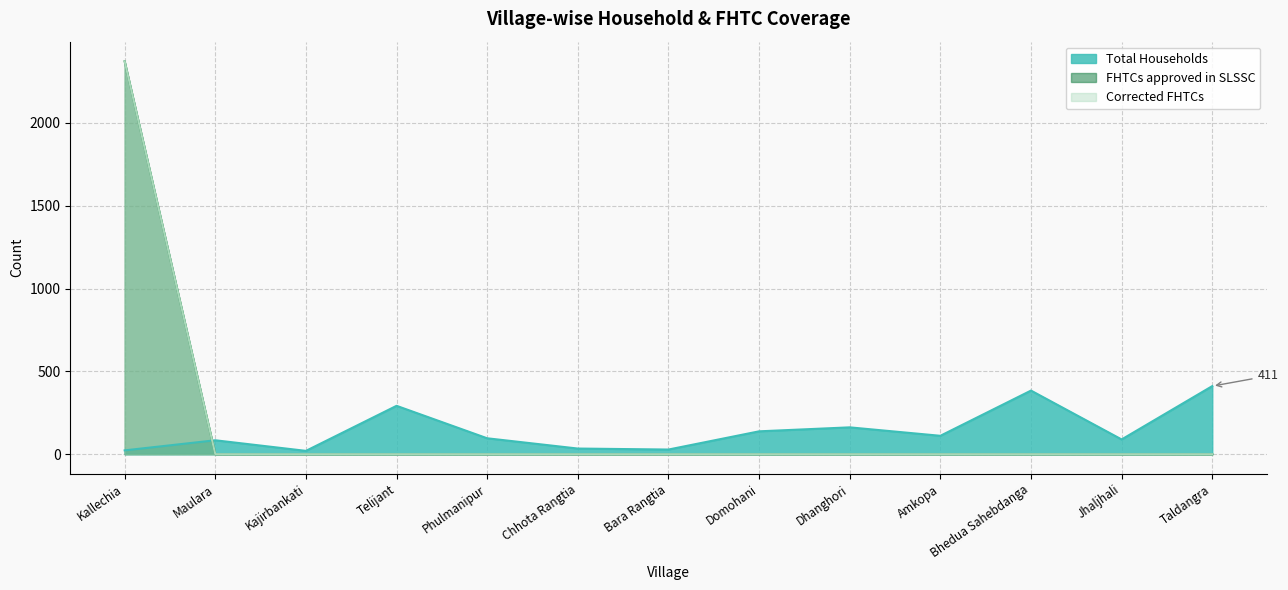

Does the chart have visible grid lines?

Yes